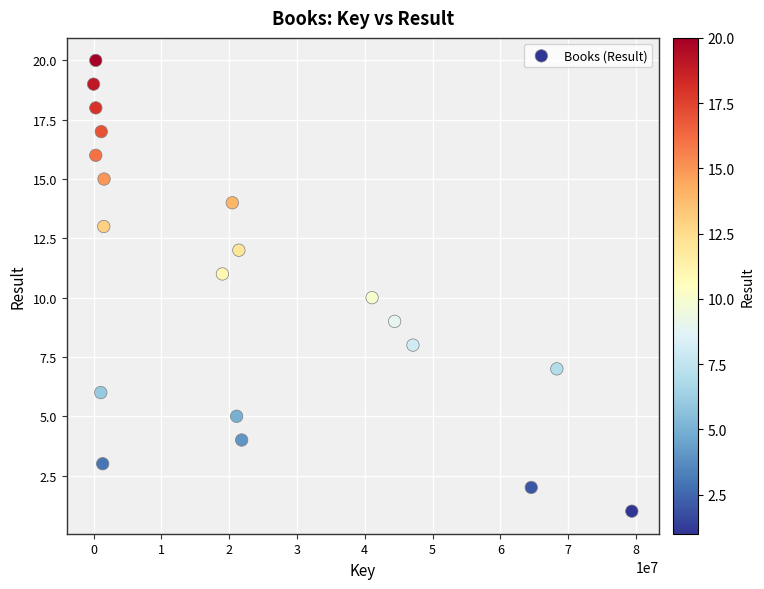

What is the range of Y values (max minus min)?

19